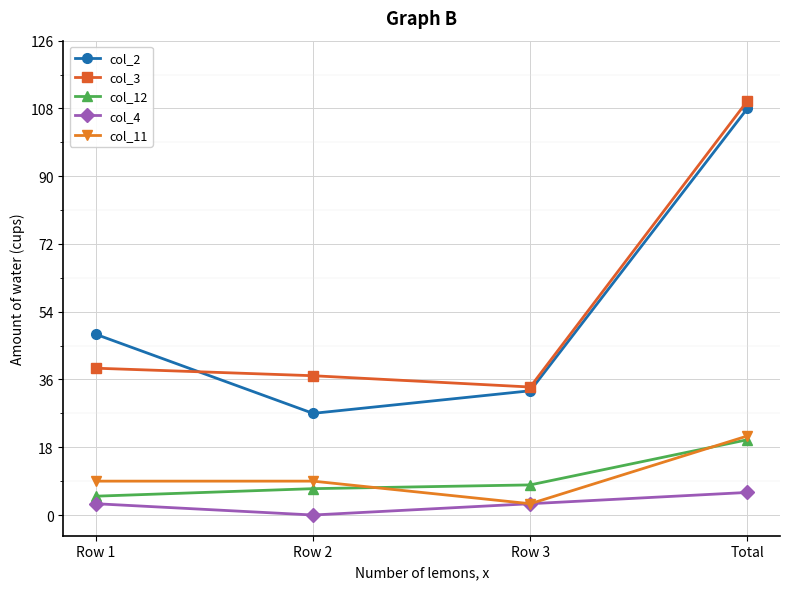

What is the maximum value shown in the chart?

110